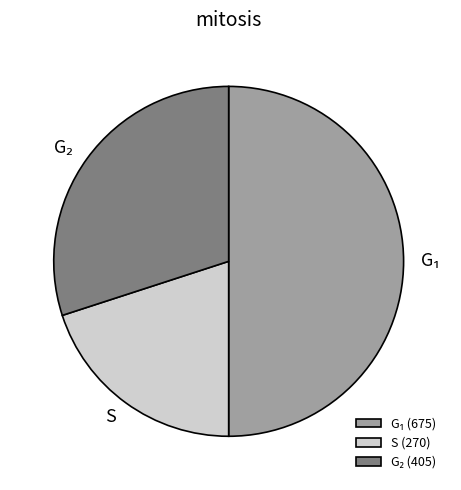

The S (270) slice represents 20% of the pie. True or false?

True